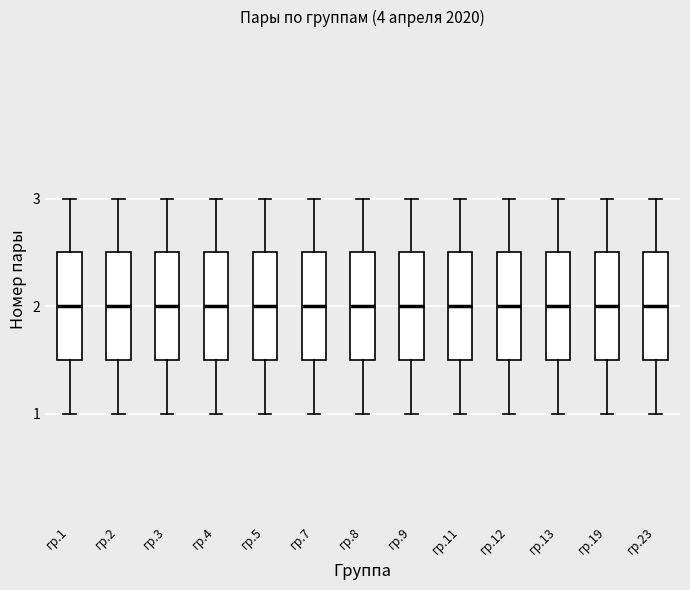

Where does the upper whisker of the box for гр.1 end on the y-axis? The values are not printed on the chart, so give them approximately, as read against the axis.

3.0